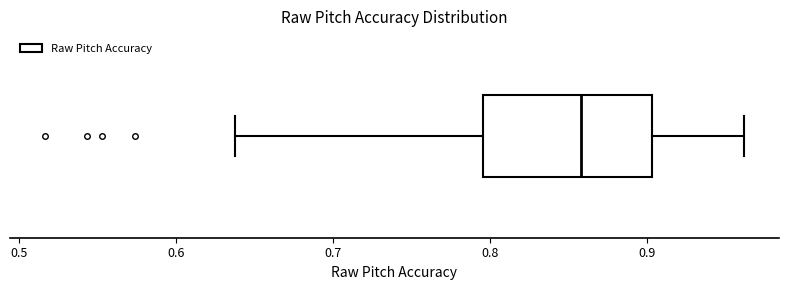

Read this box plot against the x-axis: the position of the median line, the range covered by the box, and the ends of both whiskers. The values are not printed on the chart, so give them approximately, as read against the axis.

median 0.86, box 0.80 to 0.90, whiskers 0.64 to 0.96